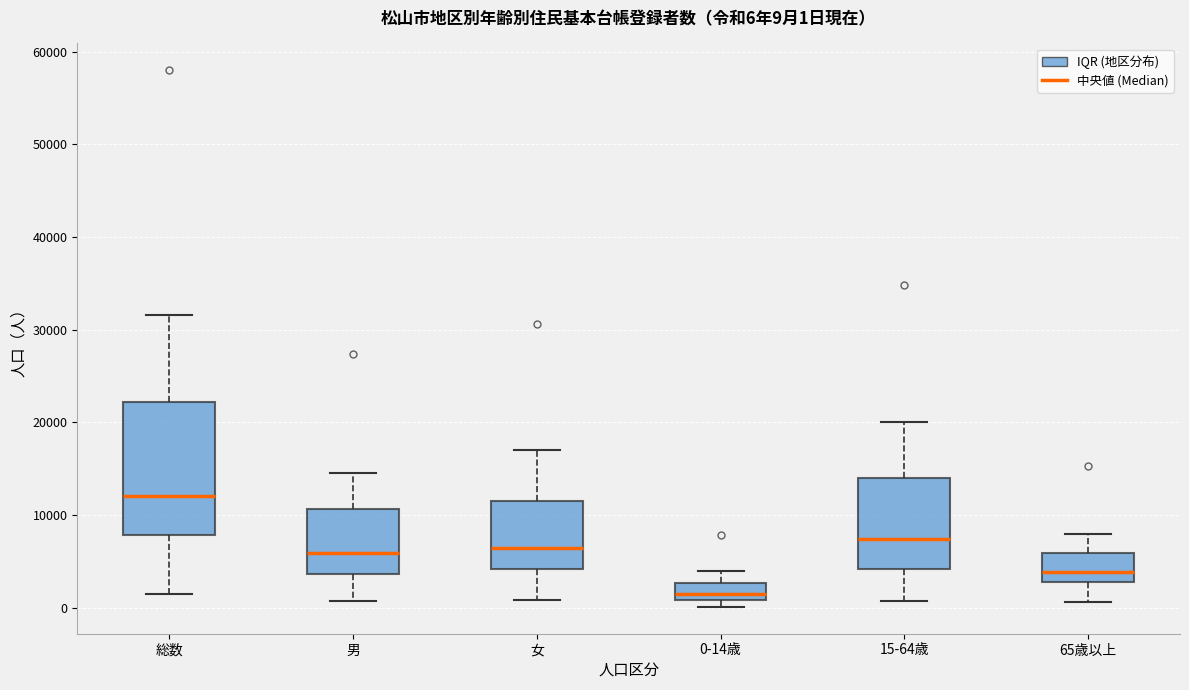

Which box has the highest median line?

総数